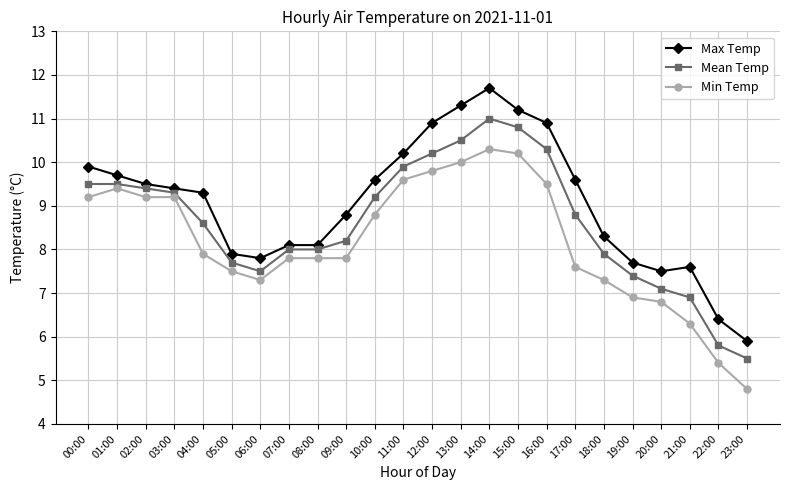

What is the spread (max minus min) of values at 06:00?

0.5